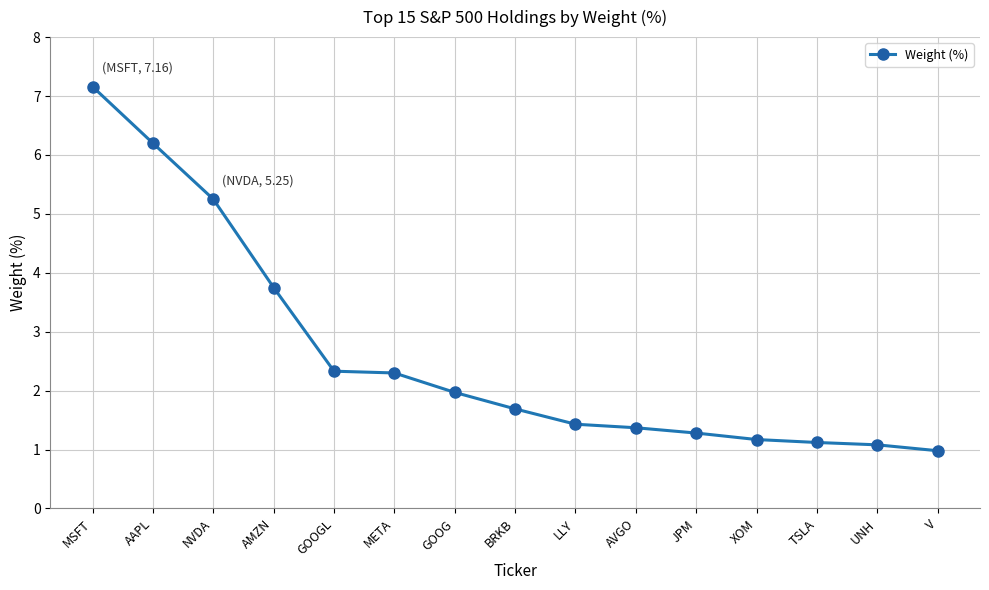

Count the number of values greater than 1.

14